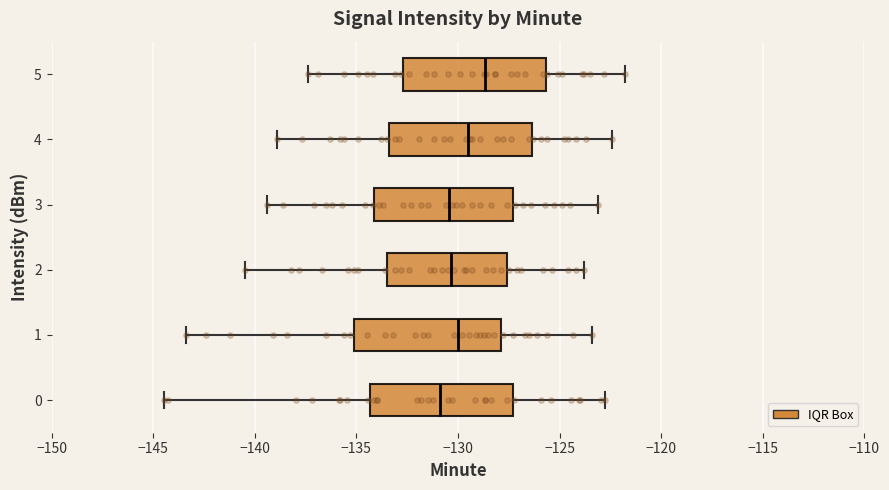

Reading bottom to top, transcribe this box plot: for each box, give where its median line is, the range the box spans, and where its two whiskers end, as read against the x-axis. The values are not printed on the chart, so give them approximately, as read against the axis.

0: median -131.0, box -134.5 to -127.5, whiskers -144.5 to -123.0
1: median -130.0, box -135.0 to -128.0, whiskers -143.5 to -123.5
2: median -130.5, box -133.5 to -127.5, whiskers -140.5 to -124.0
3: median -130.5, box -134.0 to -127.5, whiskers -139.5 to -123.0
4: median -129.5, box -133.5 to -126.5, whiskers -139.0 to -122.5
5: median -128.5, box -132.5 to -125.5, whiskers -137.5 to -122.0